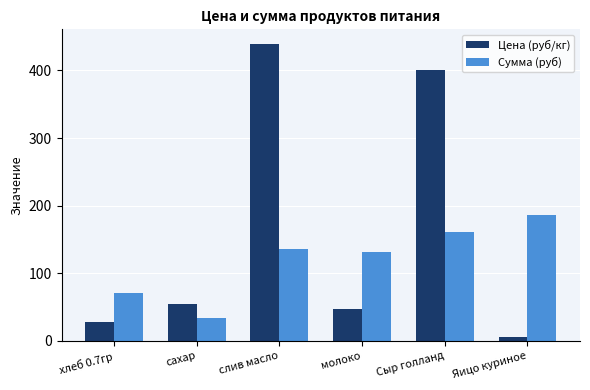

Where is Сумма (руб) nearest to the value 110?

молоко